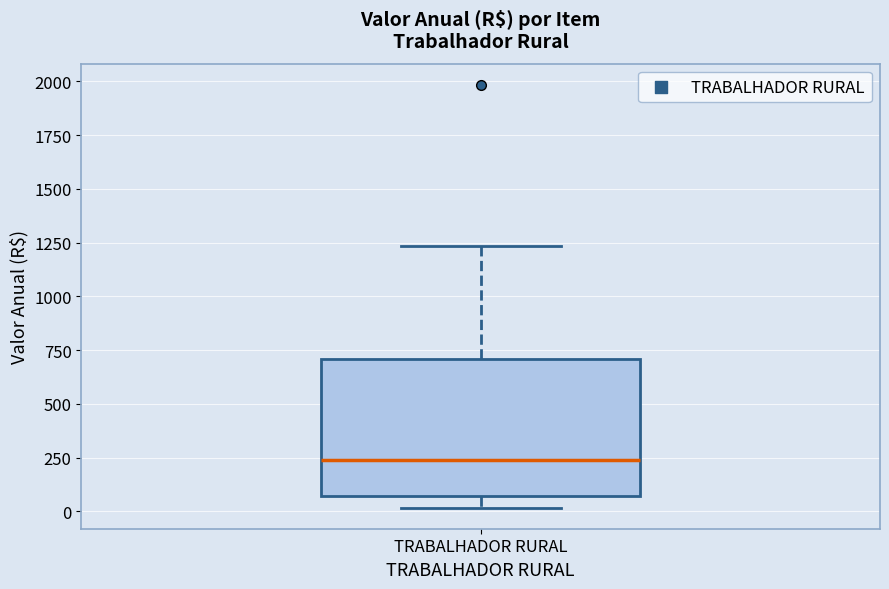

Read this box plot against the y-axis: the position of the median line, the range covered by the box, and the ends of both whiskers. The values are not printed on the chart, so give them approximately, as read against the axis.

median 250, box 50 to 700, whiskers 0 to 1250